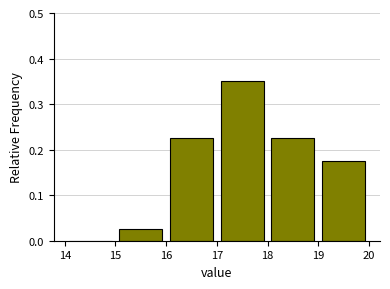

Over which range of the x-axis is the bar tallest?

17 to 18